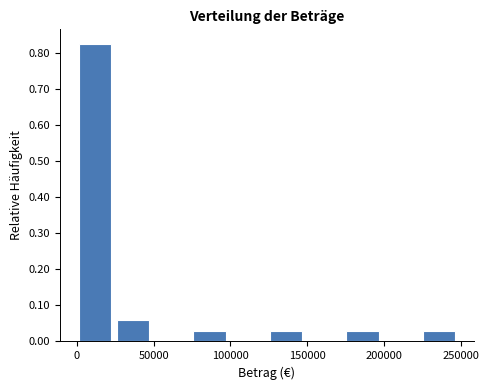

Reading left to right, list every bar in this chart as the range it spans on the x-axis followed by its height. Neither the bar edges nor the heights are printed on the chart, so give them approximately, as read against the axes.

0 to 25000: 0.82
25000 to 50000: 0.06
50000 to 75000: 0
75000 to 100000: 0.03
100000 to 125000: 0
125000 to 150000: 0.03
150000 to 175000: 0
175000 to 200000: 0.03
200000 to 225000: 0
225000 to 250000: 0.03